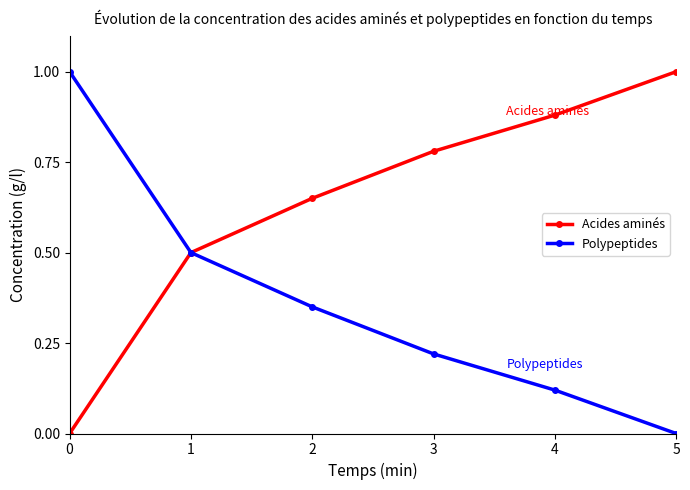

Is the value of Polypeptides at 4 greater than the value of Acides aminés at 4?

No